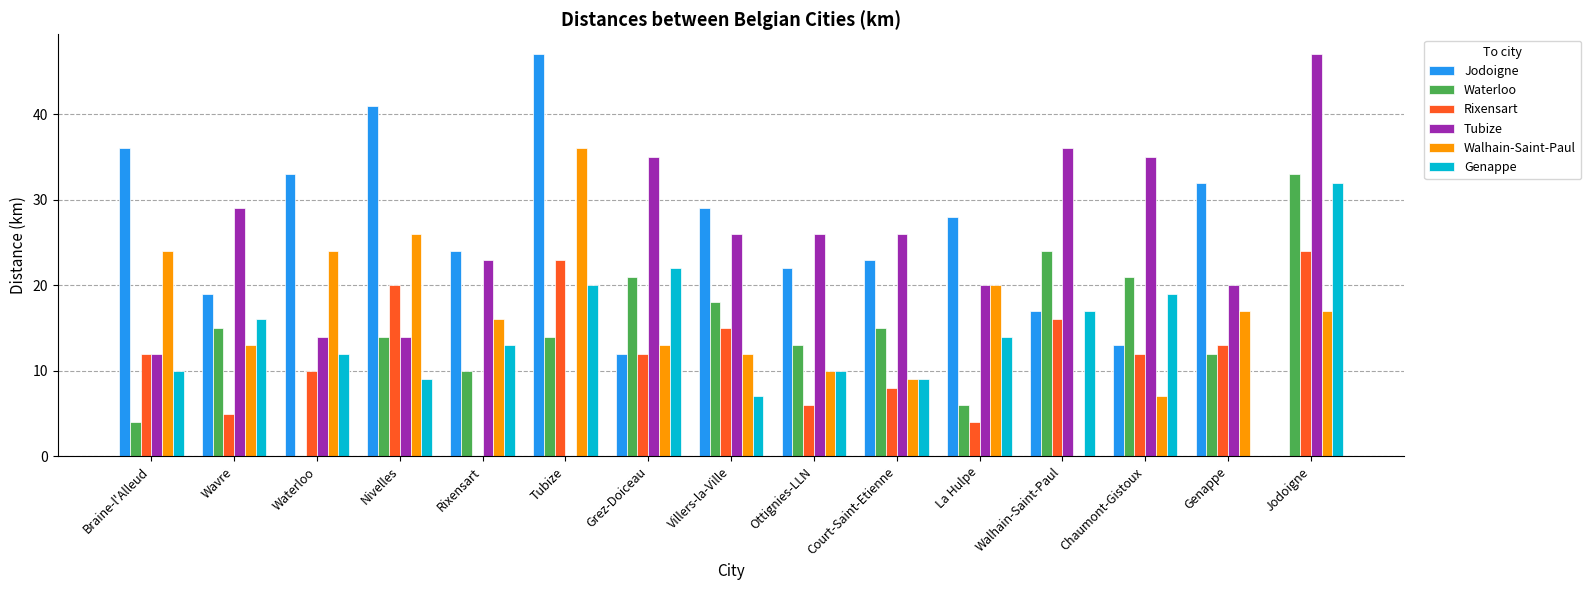

What is the approximate value of Tubize at Waterloo?

14